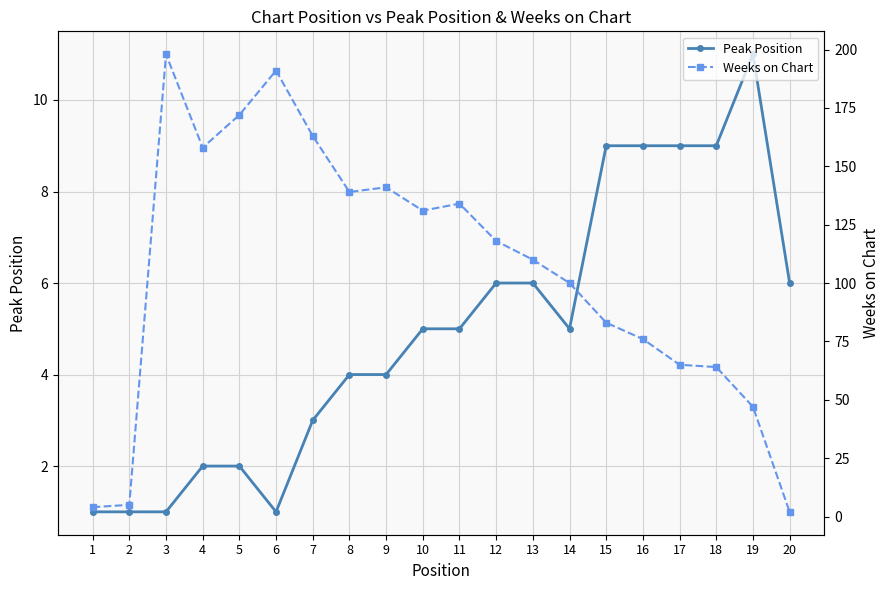

What is the difference between the highest and lowest values at 14?

95